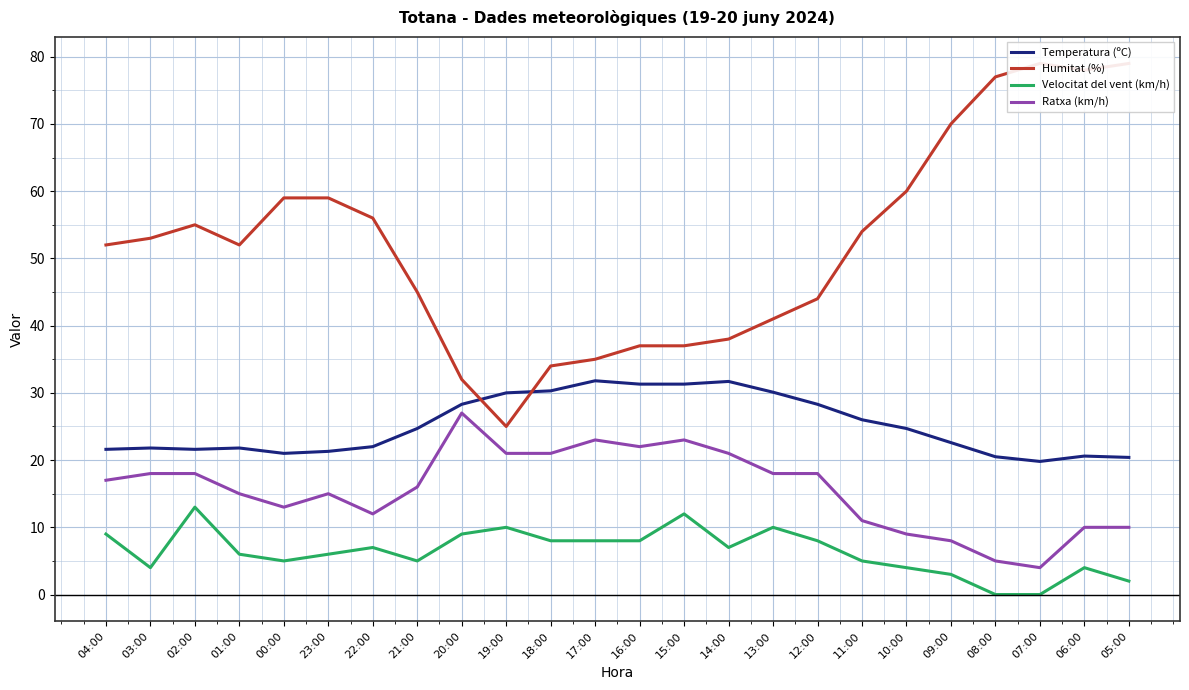

At which category does the chart reach its minimum across all series?

08:00